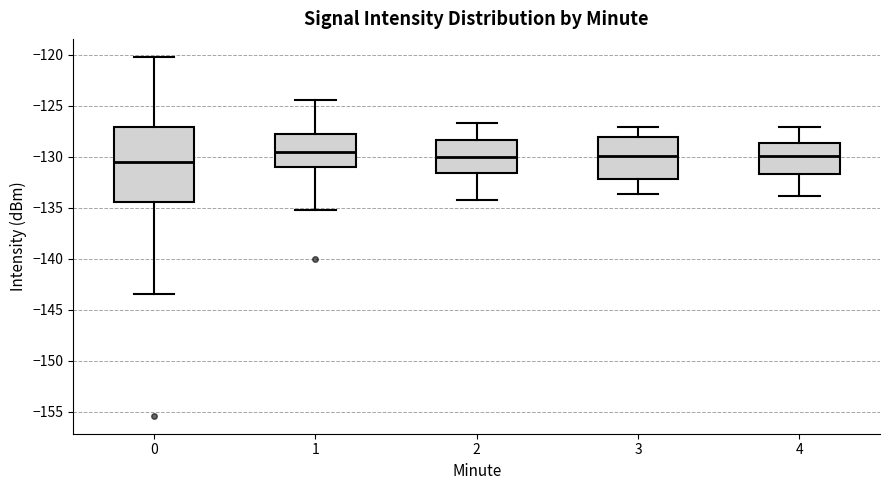

Which box is the tallest, from its lower edge to its upper edge?

0